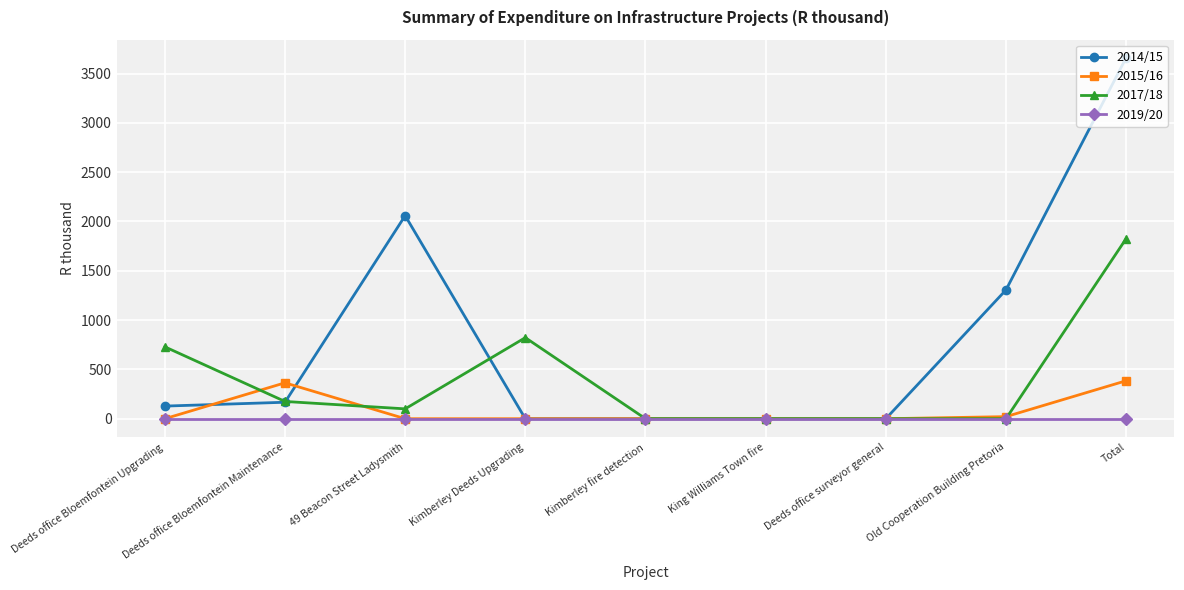

Which series has the widest spread of values?

2014/15